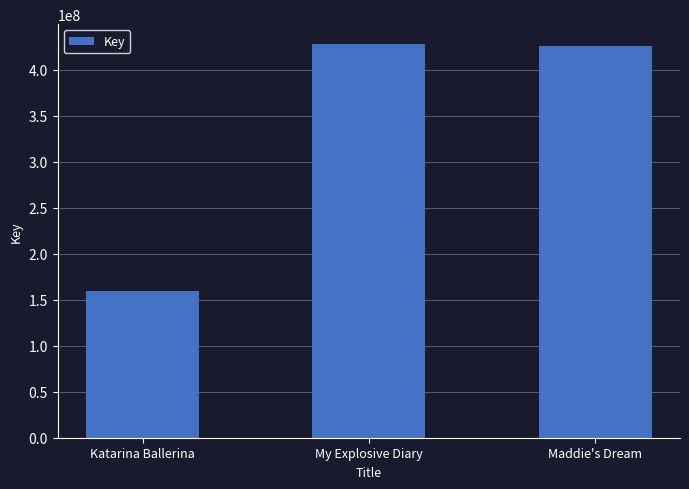

The chart shows a value of 428121563 at My Explosive Diary. True or false?

True